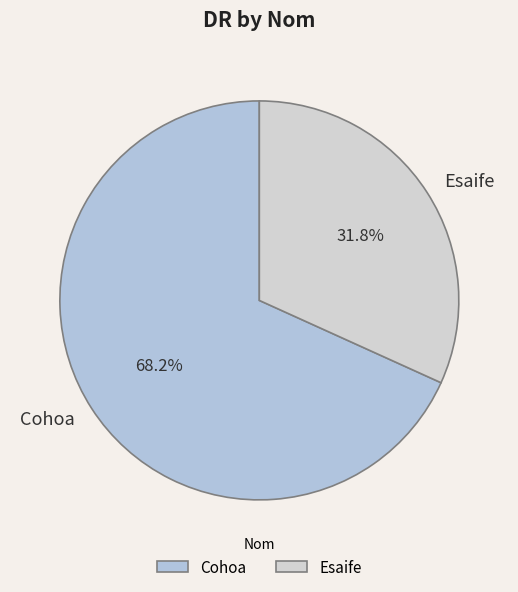

To the nearest percent, what is the average slice percentage?

50%